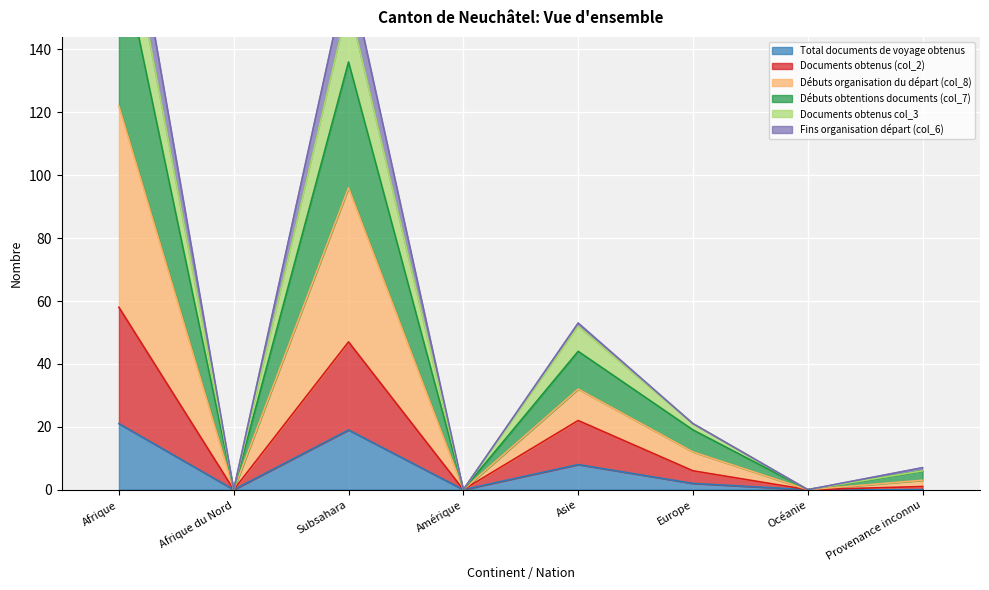

Rank the series at Amérique from lowest to highest value.

Total documents de voyage obtenus, Documents obtenus (col_2), Débuts organisation du départ (col_8), Débuts obtentions documents (col_7), Documents obtenus col_3, Fins organisation départ (col_6)